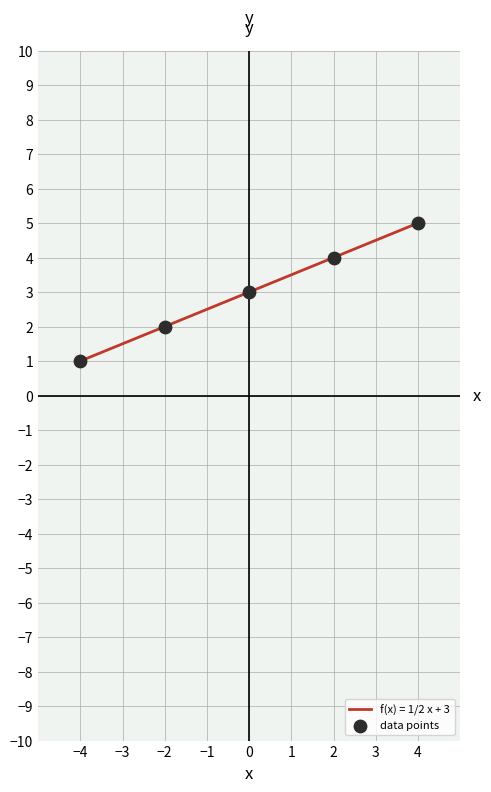

Approximately how many times larger is the value at 2 compared to −2?

2.0